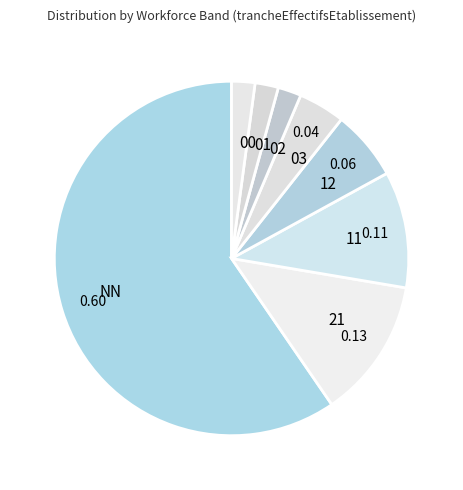

The 01 slice represents 2% of the pie. True or false?

True